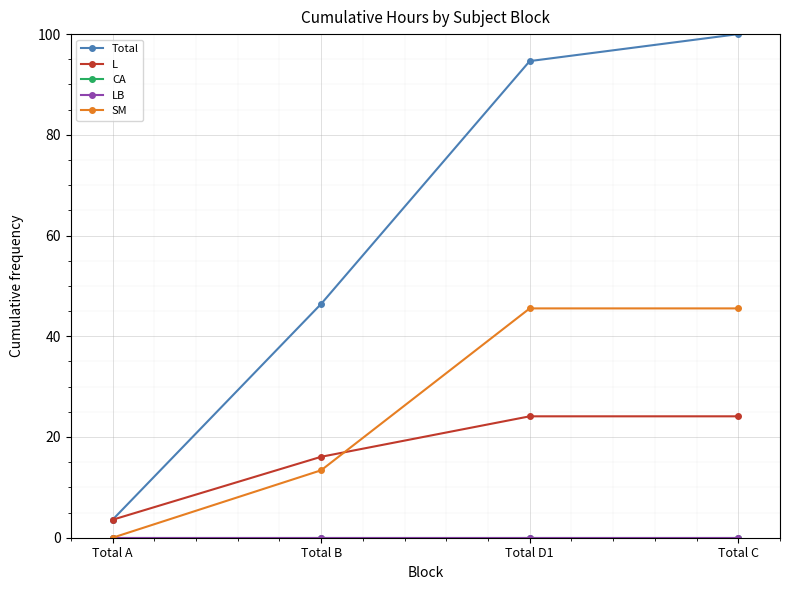

Is this an area chart (filled region under the line)?

No